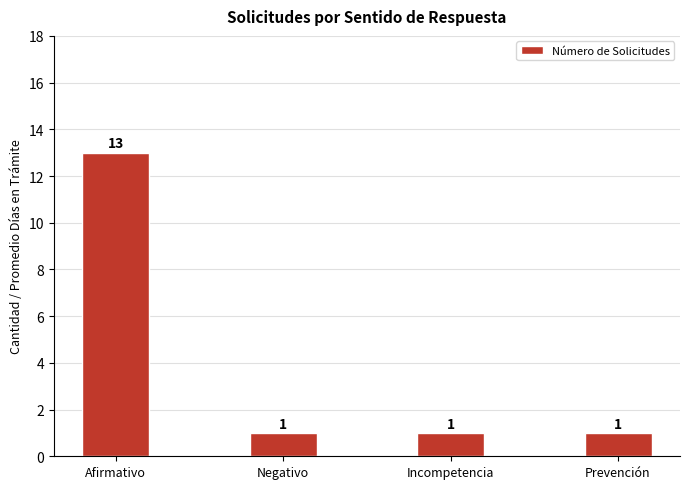

What is the change in value from Afirmativo to Incompetencia?

-12